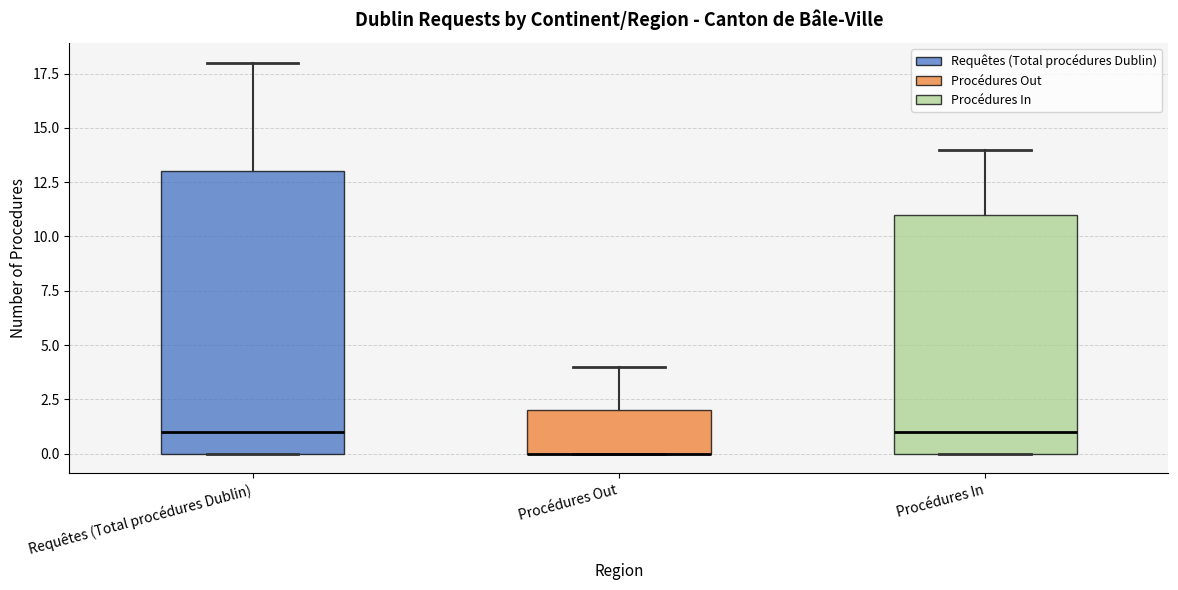

Reading left to right, read every box against the y-axis: the position of its median line, the range the box covers, and the ends of its whiskers. The values are not printed on the chart, so give them approximately, as read against the axis.

Requêtes (Total procédures Dublin): median 1, box 0 to 13, whiskers 0 to 18
Procédures Out: median 0 (drawn on the box's lower edge), box 0 to 2, whiskers 0 to 4
Procédures In: median 1, box 0 to 11, whiskers 0 to 14